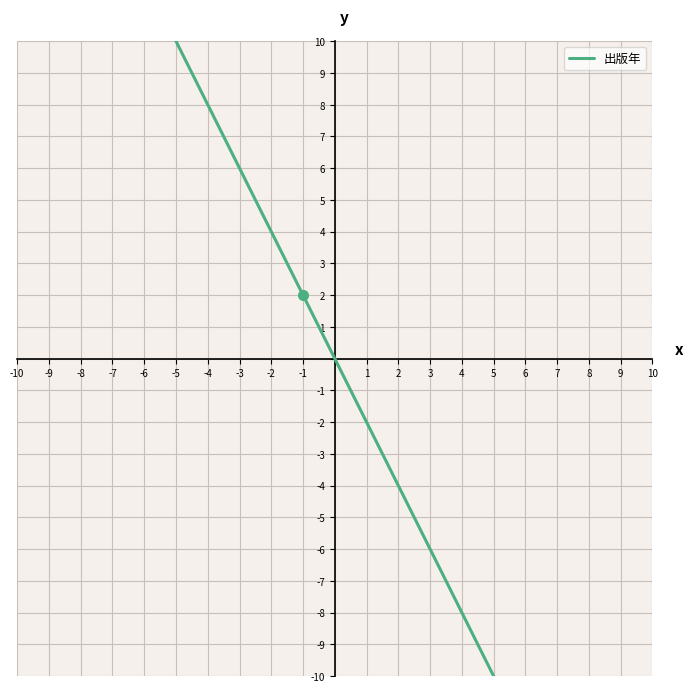

At which label is the value closest to 1?

-1